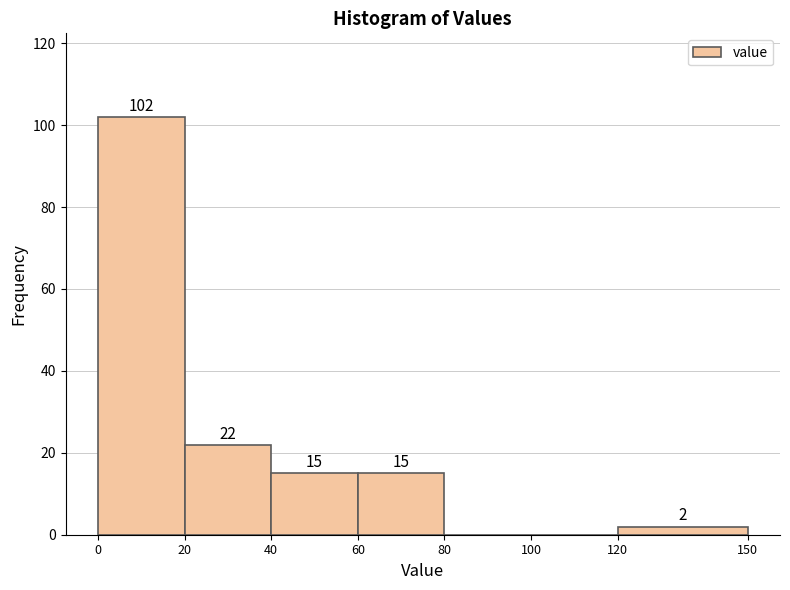

Over which range of the x-axis is the bar tallest?

0 to 20